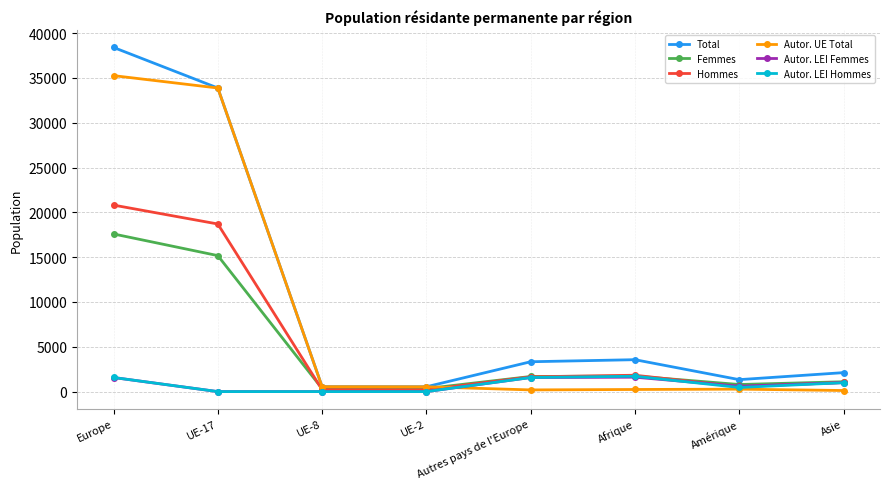

Which series has the largest total across all categories?

Total